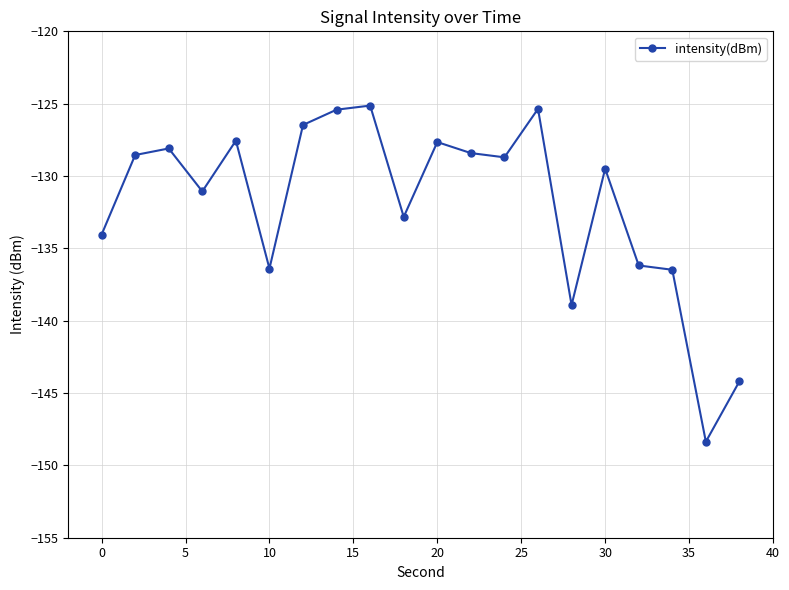

True or false: there are more than 1 points higher than both neighbors.

True